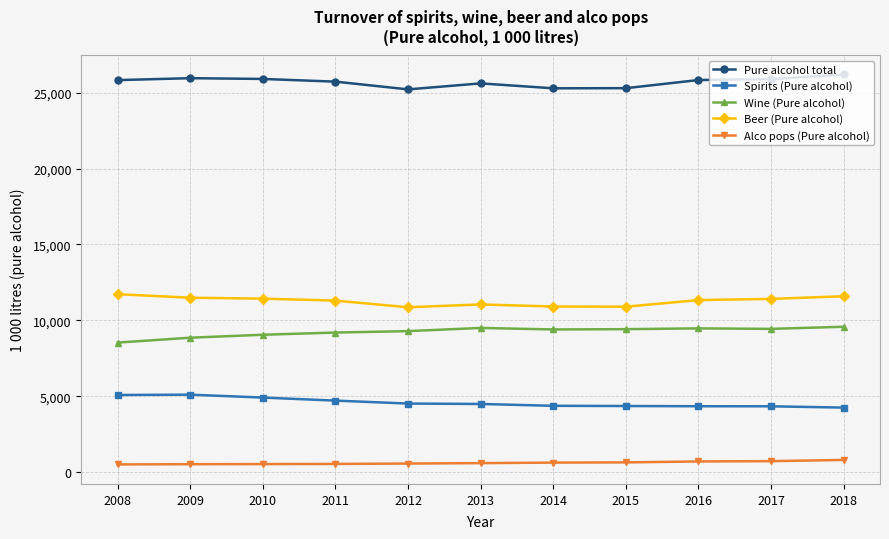

How many values in the Beer (Pure alcohol) series are below 11336?

5